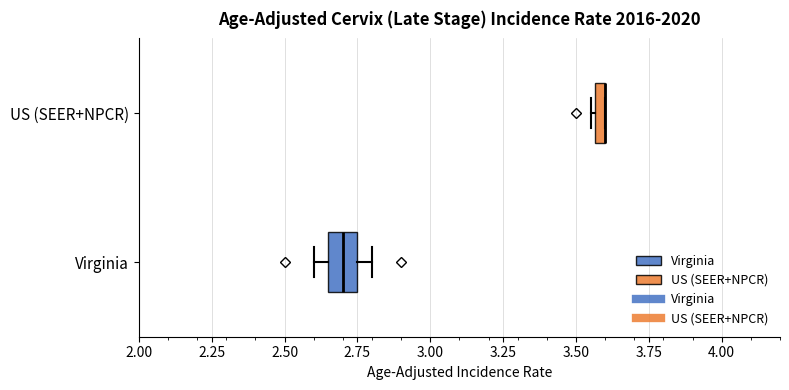

Comparing the boxes themselves (not the whiskers), which one is the widest?

Virginia